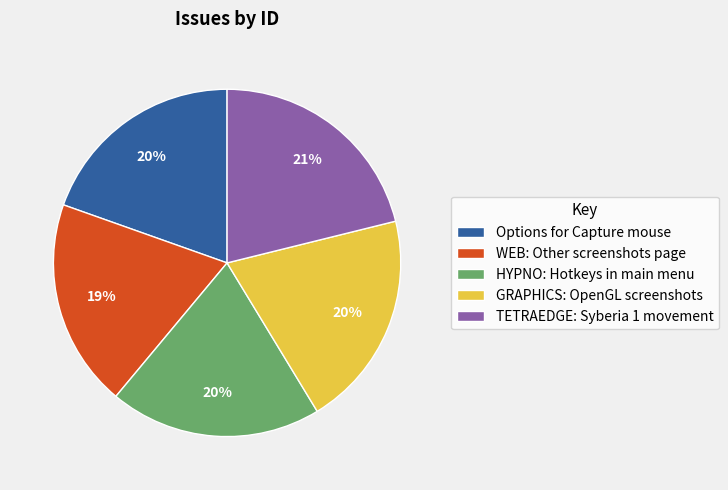

What is the ratio of the value at TETRAEDGE: Syberia 1 movement to the value at HYPNO: Hotkeys in main menu?

1.1